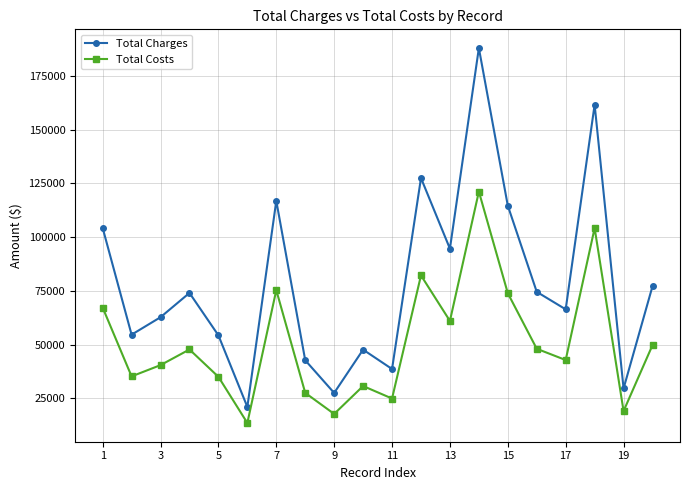

What is the sum of all Total Charges values?

1578555.8